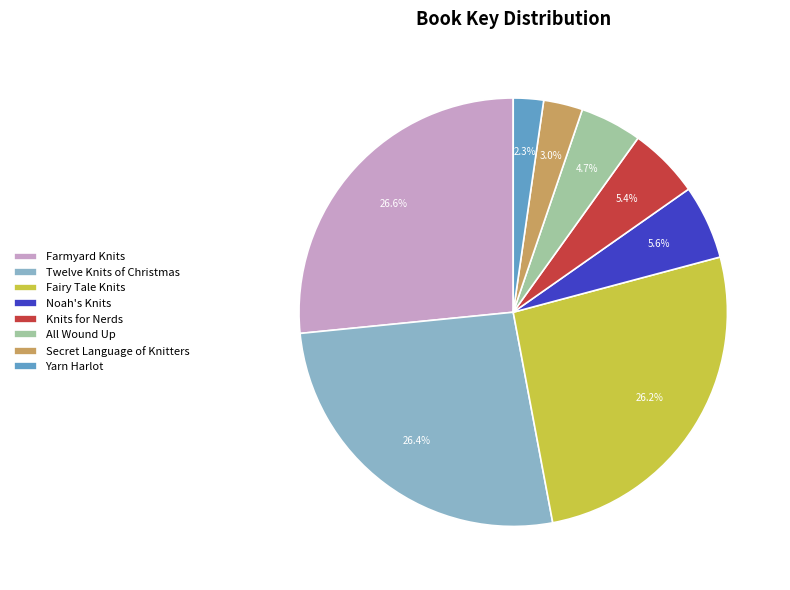

To the nearest percent, what portion does Secret Language of Knitters represent?

3%